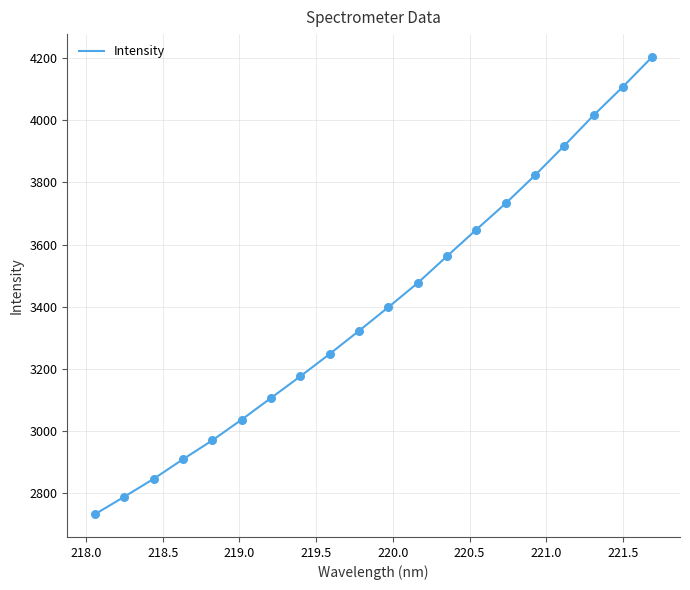

What is the smallest value displayed?

2730.7